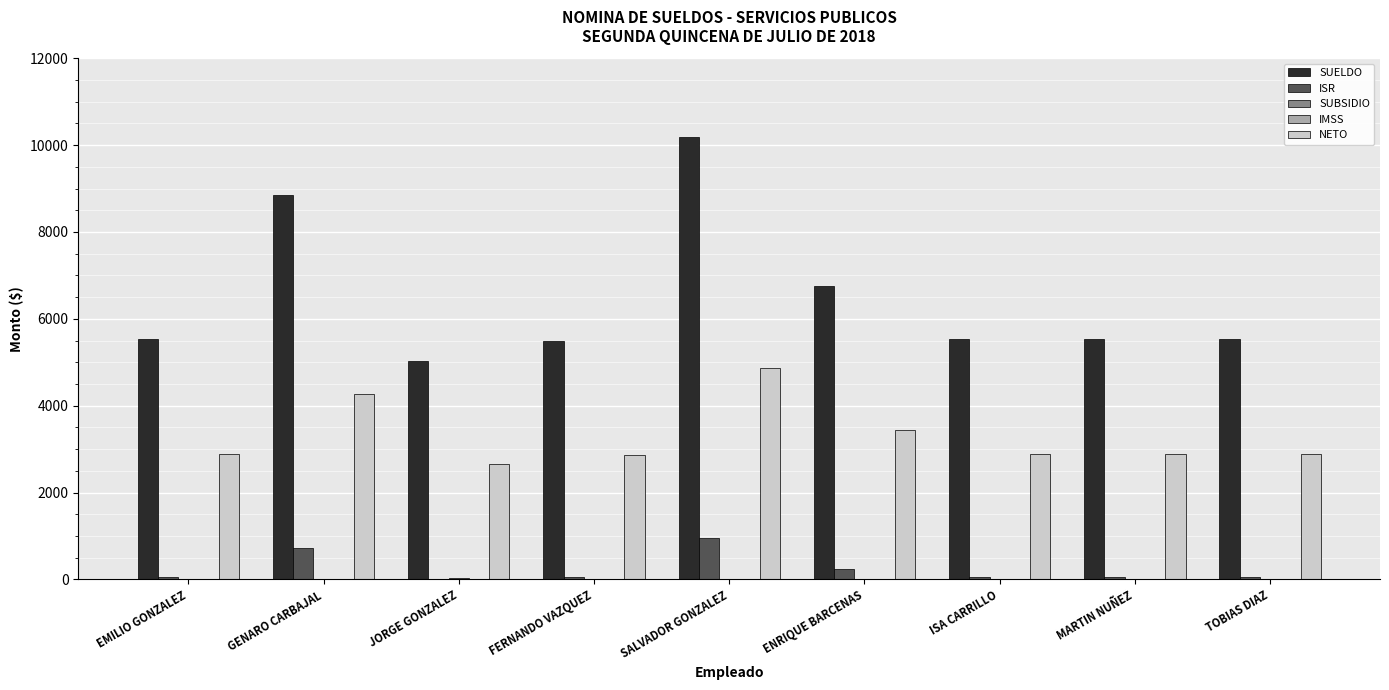

The NETO series shows 4272.4 at GENARO CARBAJAL. True or false?

True